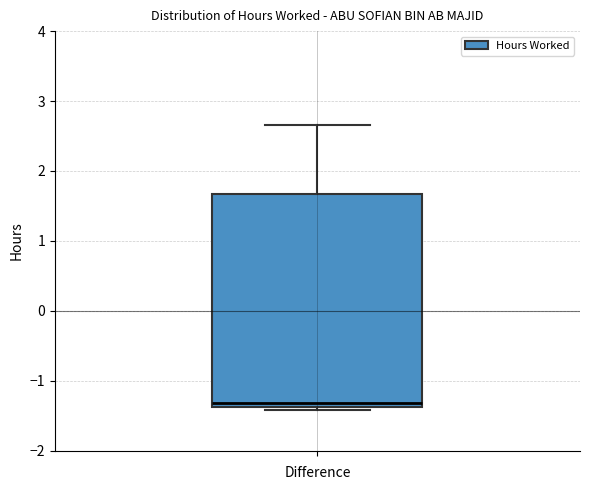

Transcribe this box plot: give where the median line is, the range the box spans, and where the two whiskers end, as read against the y-axis. The values are not printed on the chart, so give them approximately, as read against the axis.

median -1.3, box -1.4 to 1.7, whiskers -1.4 (just below the box's lower edge) to 2.7